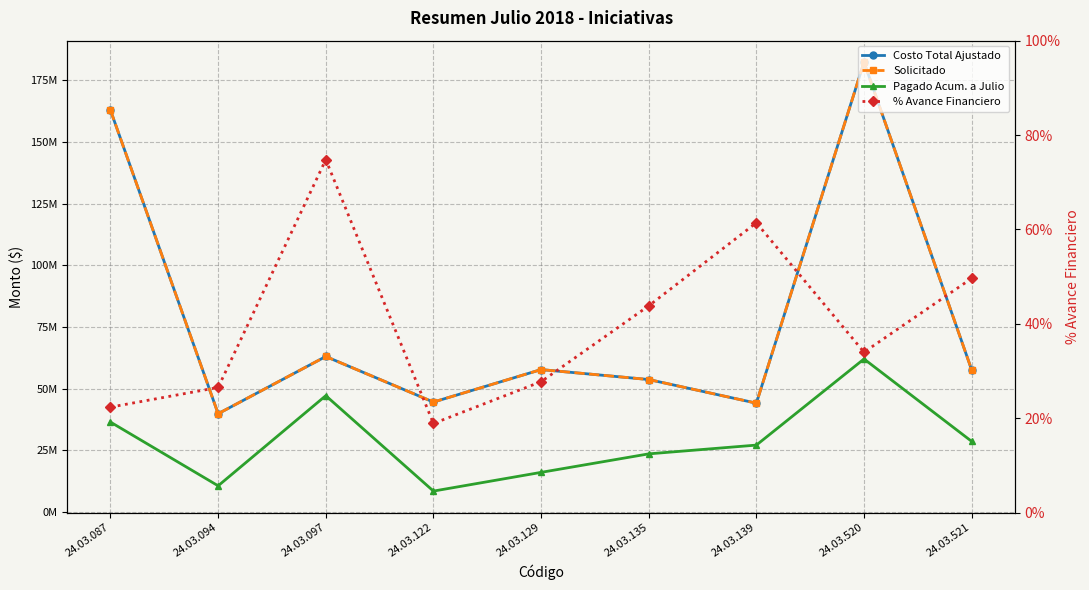

List the labels in order of % Avance Financiero value, smallest first.

24.03.122, 24.03.087, 24.03.094, 24.03.129, 24.03.520, 24.03.135, 24.03.521, 24.03.139, 24.03.097